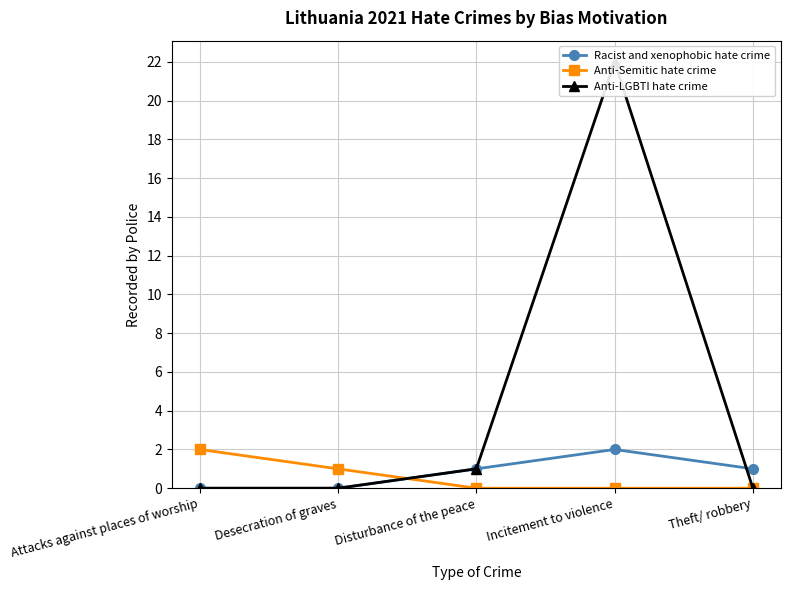

True or false: Racist and xenophobic hate crime has a value of 2 at Incitement to violence.

True